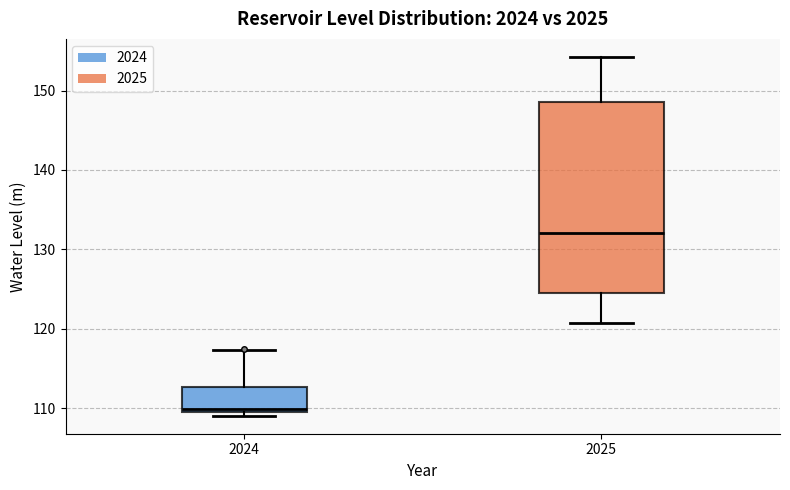

Where does the median line of the box at x = 2025 sit on the y-axis? The values are not printed on the chart, so give them approximately, as read against the axis.

132